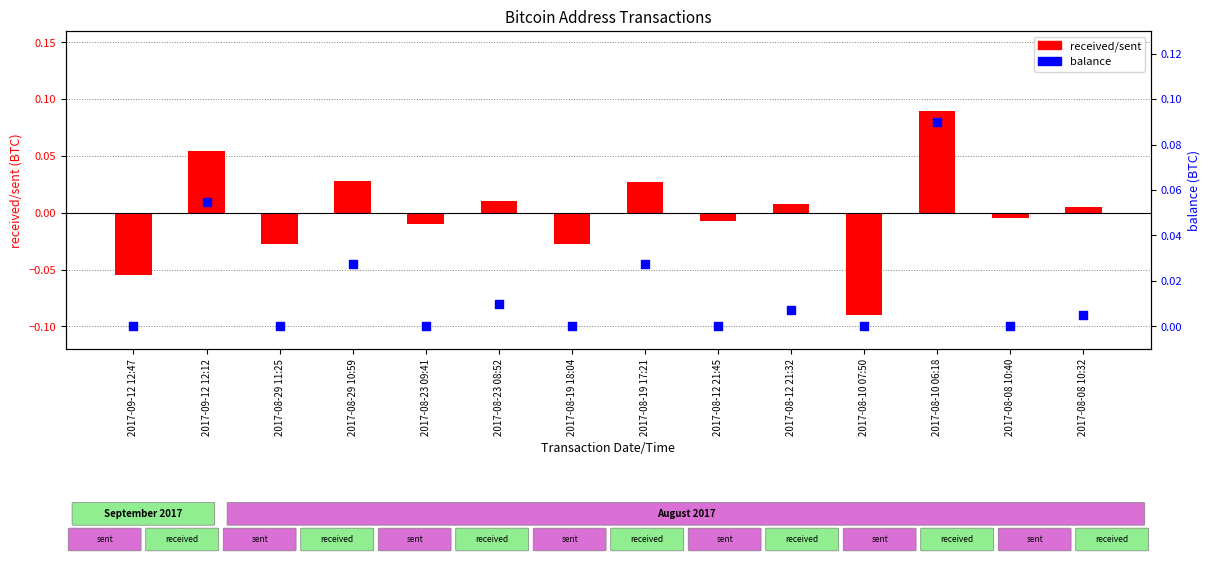

At how many categories does at least one series exceed 0?

7